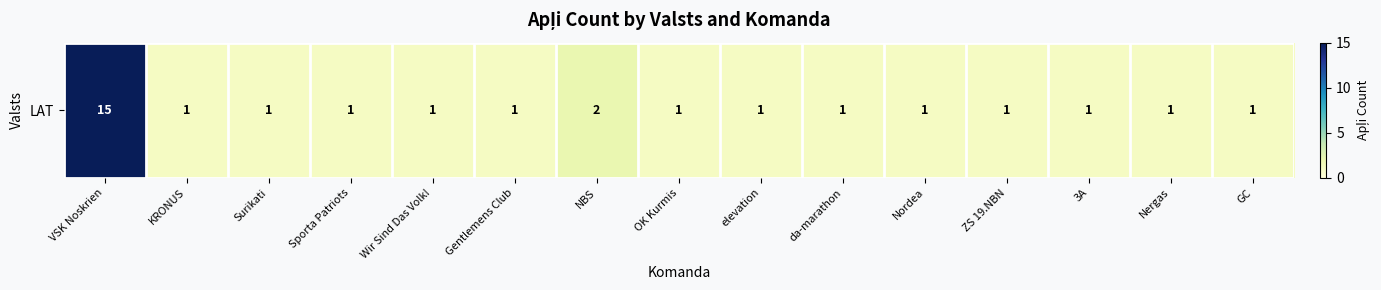

Rank the categories by value from highest to lowest.

VSK Noskrien, NBS, KRONUS, Surikati, Sporta Patriots, Wir Sind Das Volk!, Gentlemens Club, OK Kurmis, elevation, da-marathon, Nordea, ZS 19.NBN, 3A, Nergas, GC